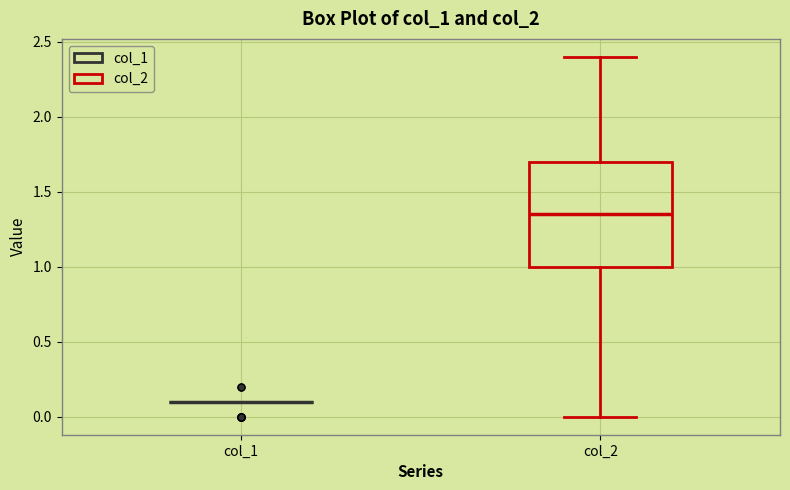

Reading left to right, transcribe this box plot: for each box, give where its median line is, the range the box spans, and where its two whiskers end, as read against the y-axis. The values are not printed on the chart, so give them approximately, as read against the axis.

col_1: box collapsed to a line at 0.10, whiskers 0.10 to 0.10
col_2: median 1.35, box 1.00 to 1.70, whiskers 0.00 to 2.40